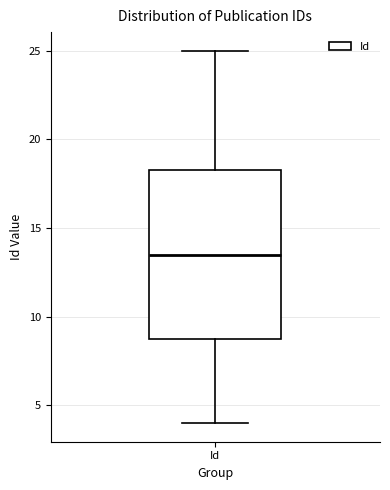

Where does the upper whisker of the box for Id end on the y-axis? The values are not printed on the chart, so give them approximately, as read against the axis.

25.0